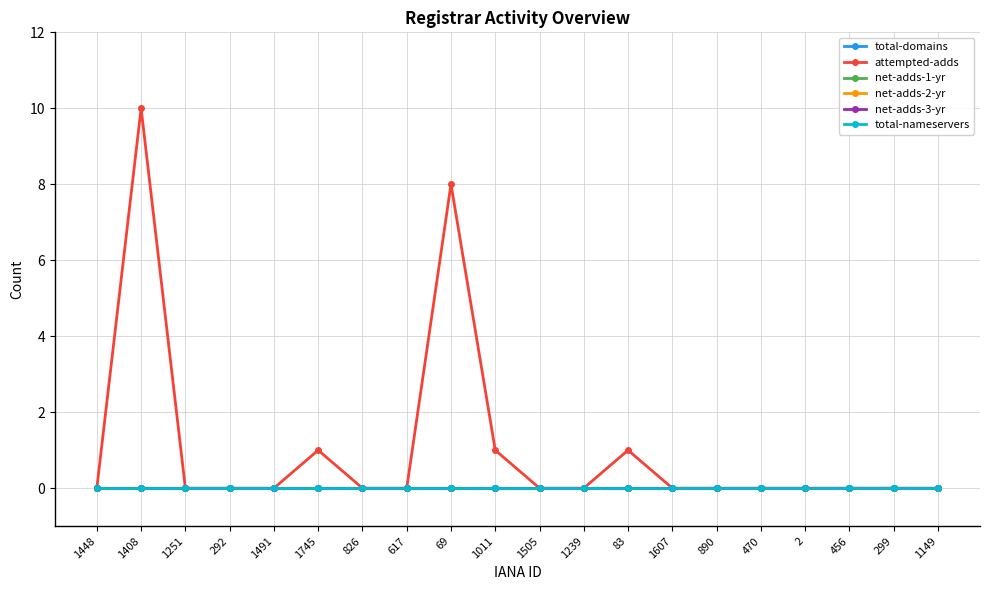

Does the chart have visible grid lines?

Yes